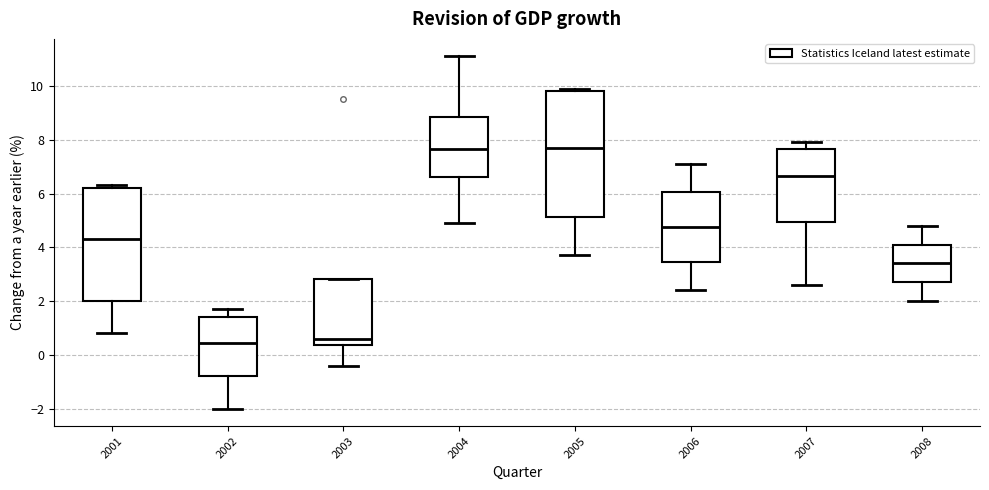

Reading left to right, transcribe this box plot: for each box, give where its median line is, the range the box spans, and where its two whiskers end, as read against the y-axis. The values are not printed on the chart, so give them approximately, as read against the axis.

2001: median 4.4, box 2.0 to 6.2, whiskers 0.8 to 6.4
2002: median 0.4, box -0.8 to 1.4, whiskers -2.0 to 1.8
2003: median 0.6, box 0.4 to 2.8, whiskers -0.4 to 2.8
2004: median 7.6, box 6.6 to 8.8, whiskers 5.0 to 11.2
2005: median 7.8, box 5.2 to 9.8, whiskers 3.8 to 10.0
2006: median 4.8, box 3.4 to 6.0, whiskers 2.4 to 7.2
2007: median 6.6, box 5.0 to 7.6, whiskers 2.6 to 8.0
2008: median 3.4, box 2.8 to 4.2, whiskers 2.0 to 4.8